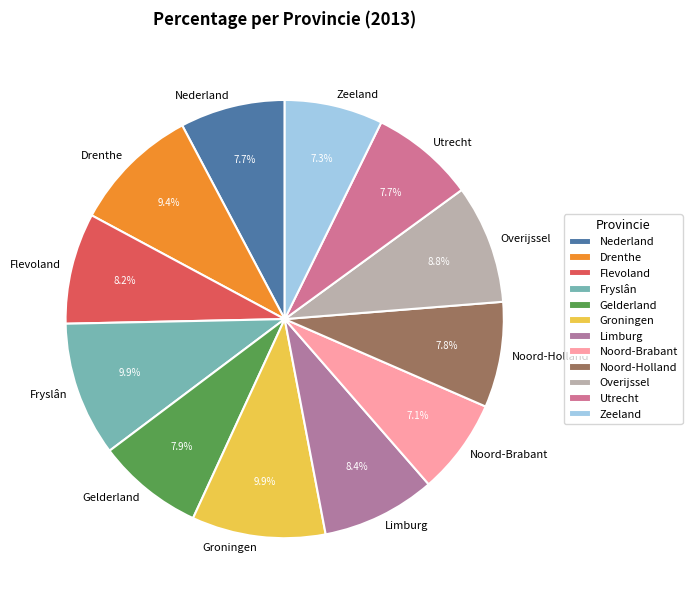

What percentage do Utrecht and Zeeland together represent?

15.0%